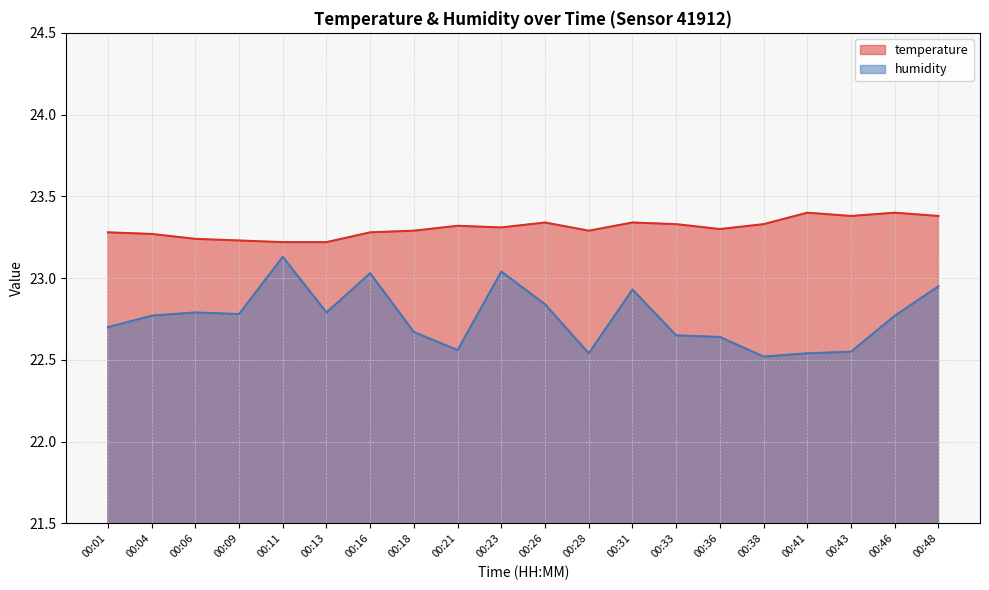

At which category is the sum across all series the highest?

00:11